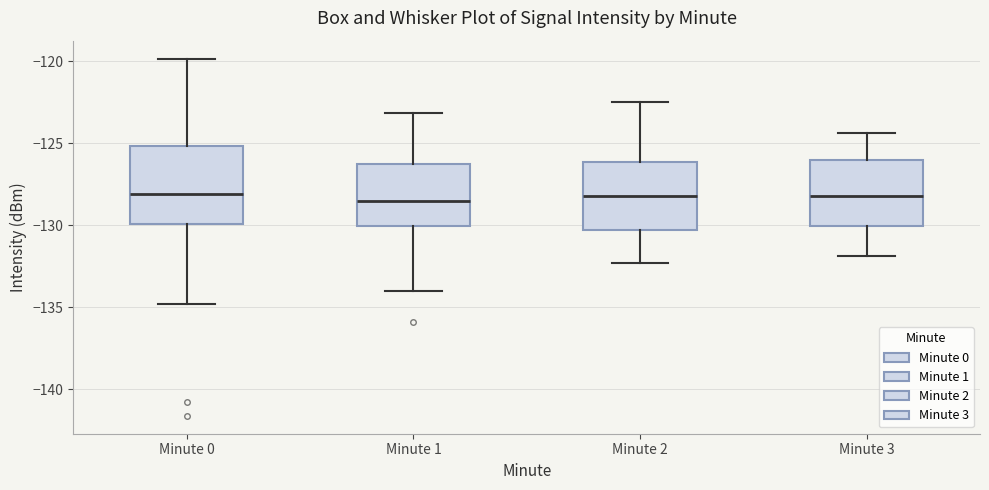

Comparing the boxes themselves (not the whiskers), which one is the tallest?

Minute 0